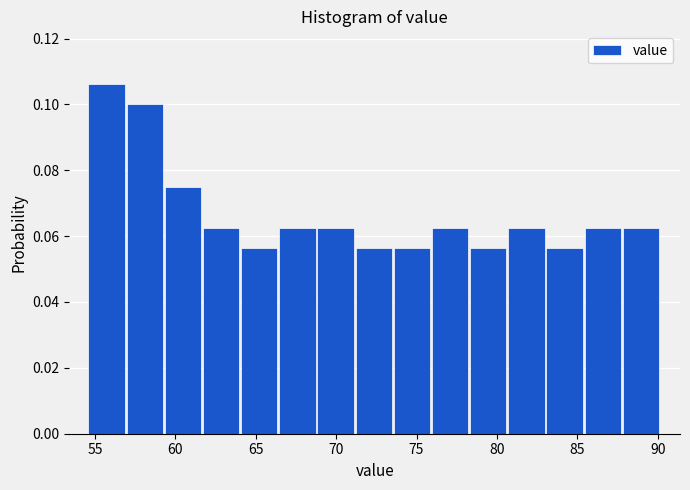

How tall is the bar that spans 83.0 to 85.5 on the x-axis? Neither the bar edges nor the heights are printed on the chart, so give them approximately, as read against the axes.

0.056